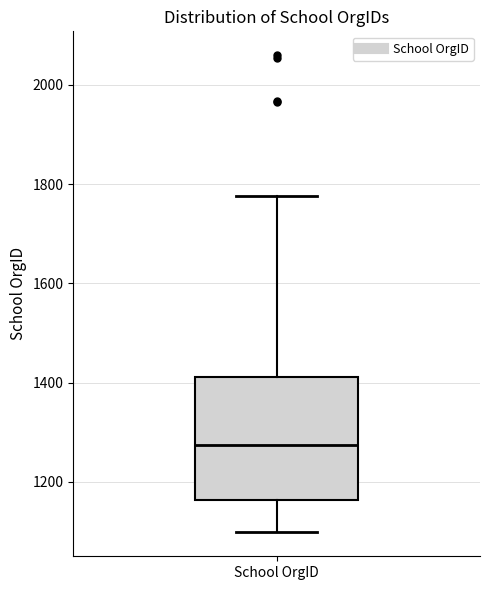

Read this box plot against the y-axis: the position of the median line, the range covered by the box, and the ends of both whiskers. The values are not printed on the chart, so give them approximately, as read against the axis.

median 1280, box 1160 to 1420, whiskers 1100 to 1780